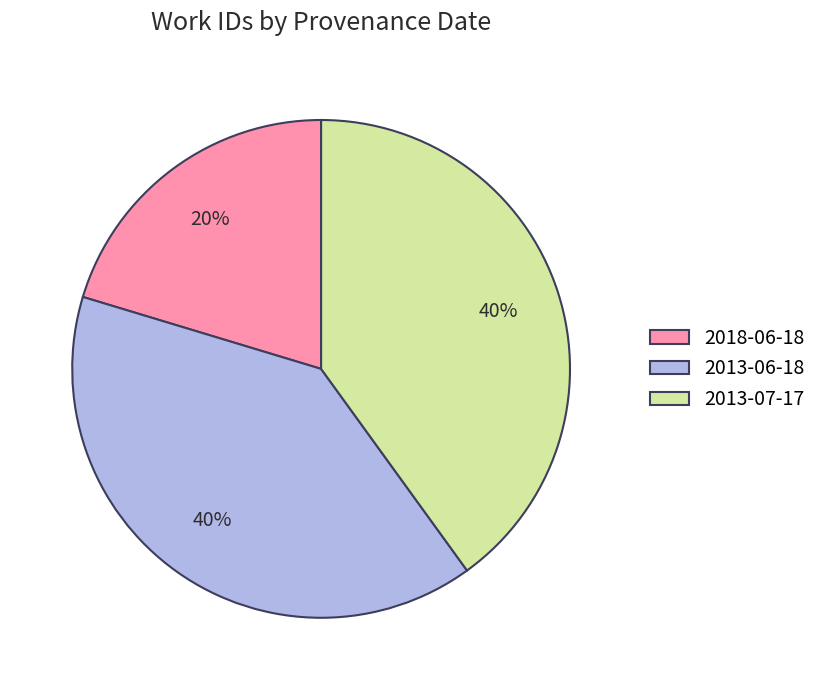

What is the smallest slice in the pie chart?

2018-06-18